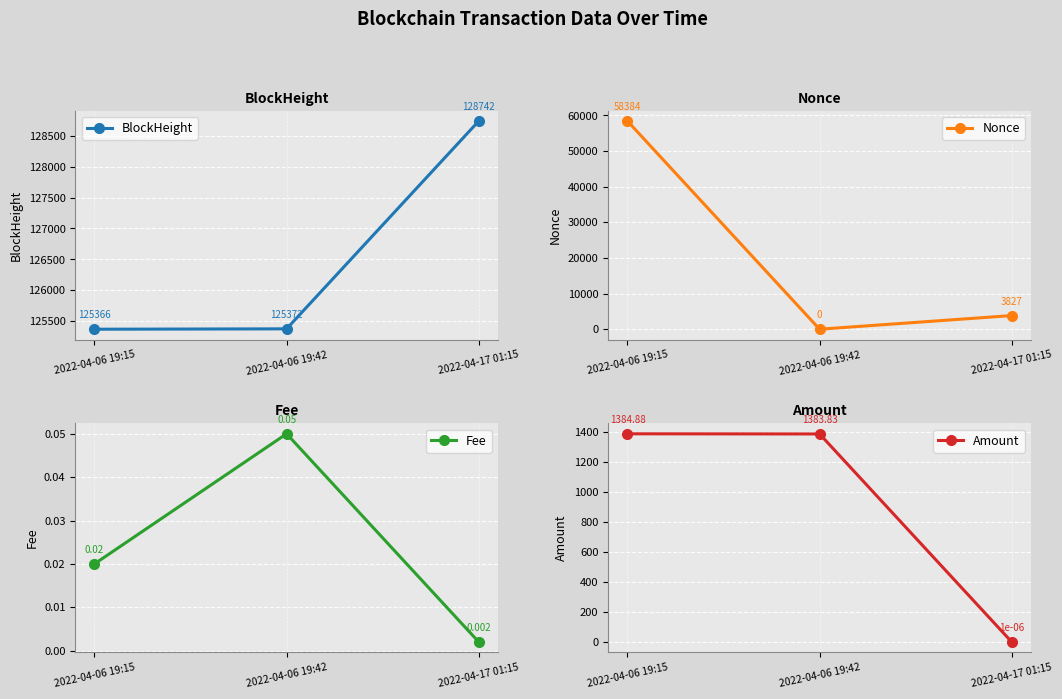

What is the difference between the Amount values at 2022-04-17 01:15 and 2022-04-06 19:15?

1384.9